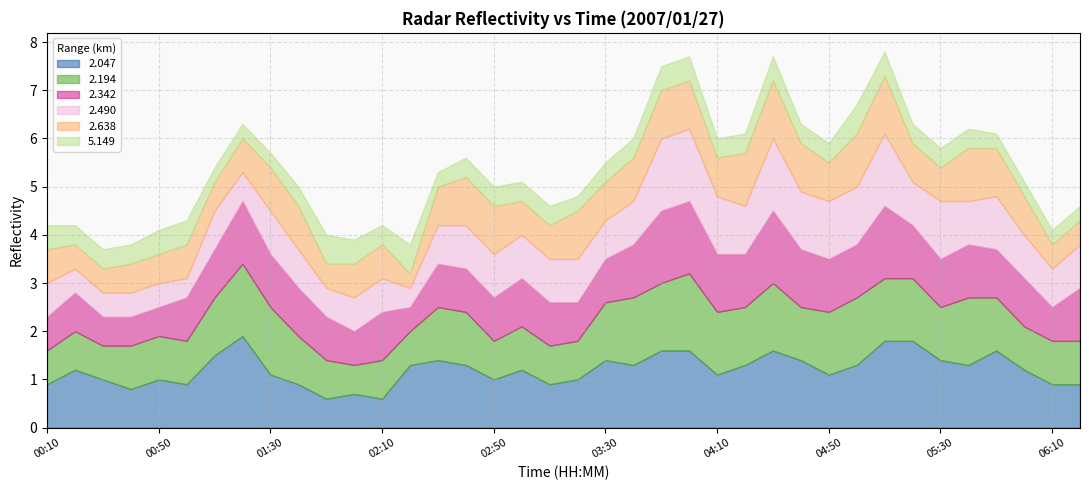

At which label does 2.490 reach its minimum?

01:00